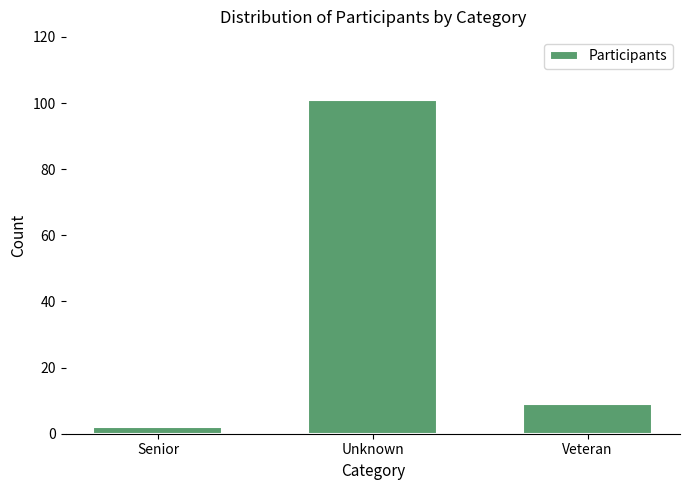

Reading left to right, list all the values displayed in this chart.

Senior=2	Unknown=101	Veteran=9